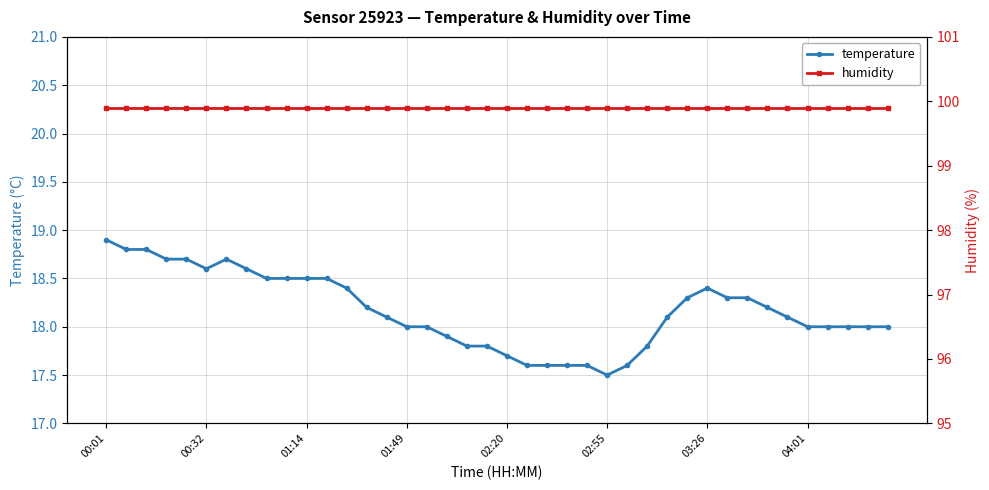

At which label does temperature reach its peak?

00:01